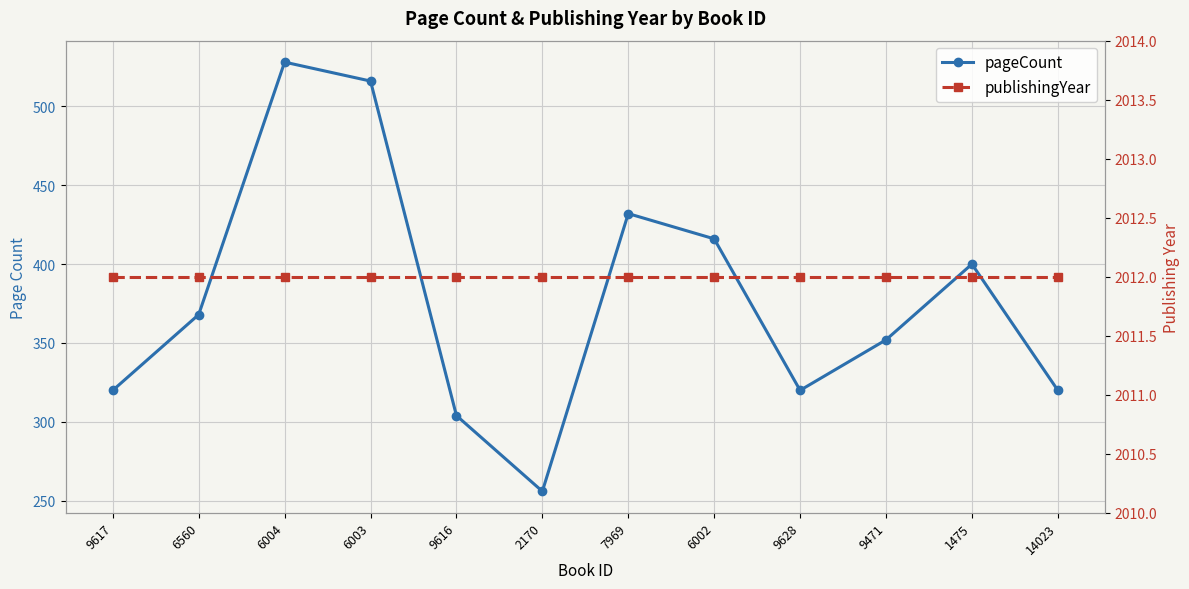

Does the chart display data point markers on the line(s)?

Yes